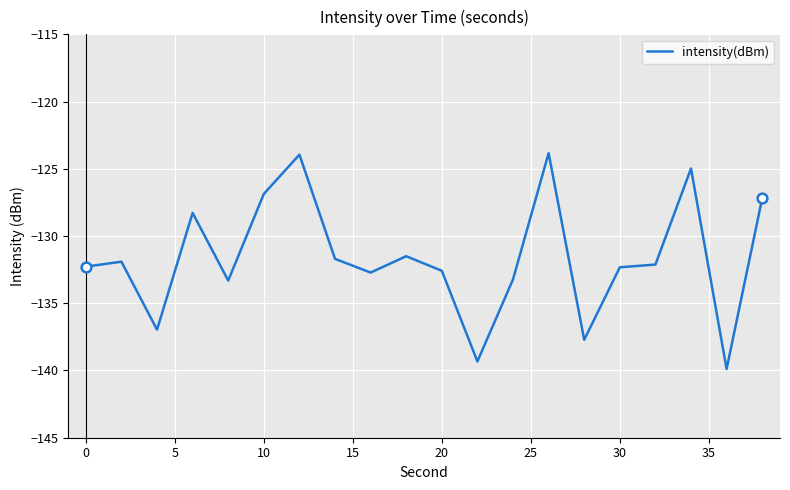

What is the greatest value displayed?

-123.8